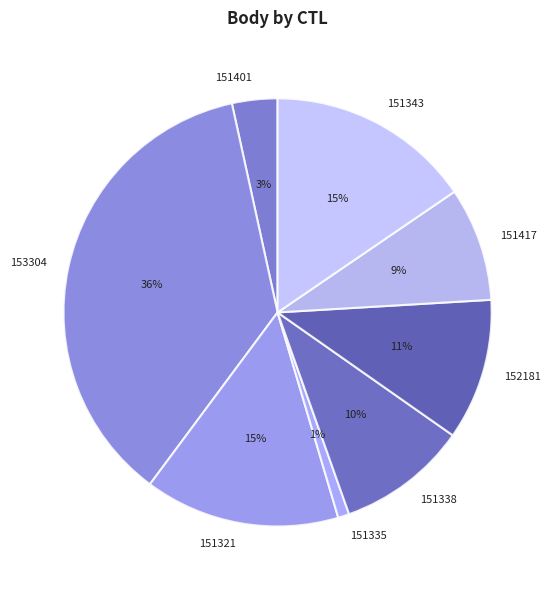

Do 151335 and 151417 together represent more than half of the pie?

No